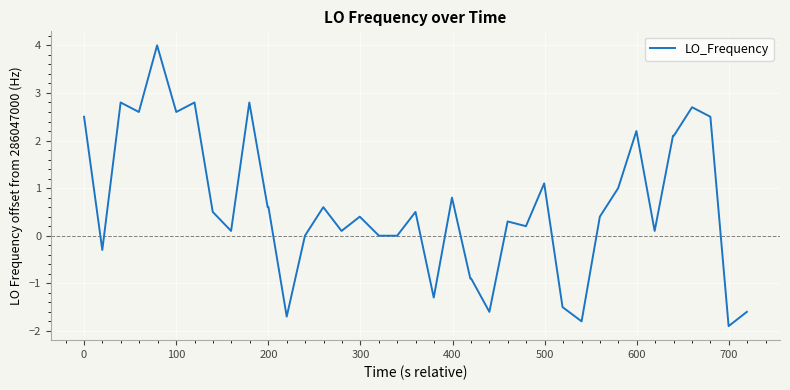

What is the difference between the maximum and minimum values?

5.9